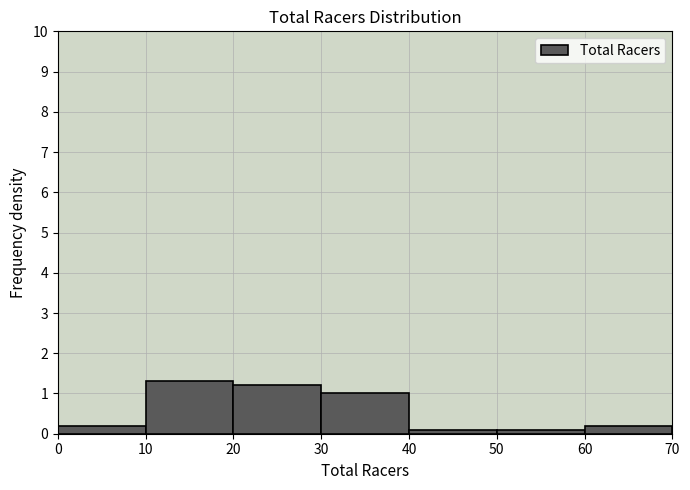

What is the height of the bar covering 50 to 60 on the x-axis? The values are not printed on the chart, so give them approximately, as read against the axis.

0.1